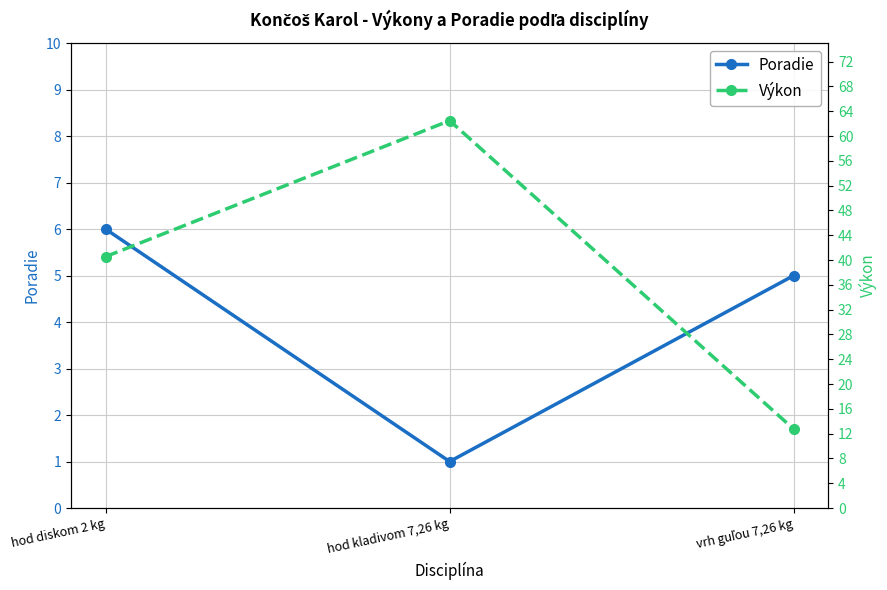

How many data points in Poradie are above 5?

1